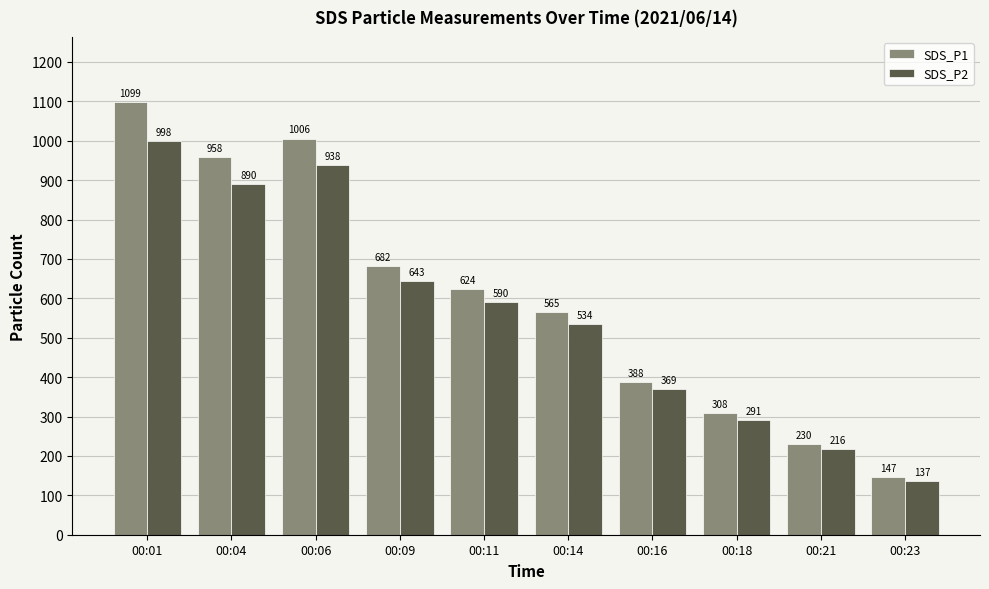

How many groups of bars are there?

10